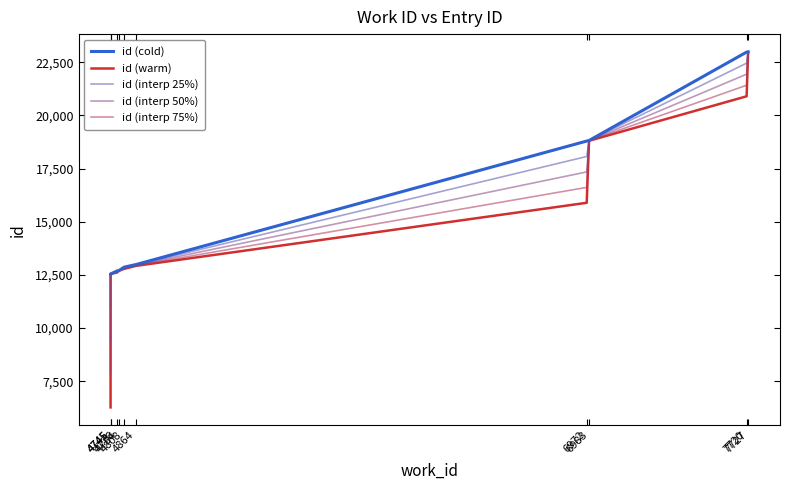

Which category has the highest value across all series?

7727